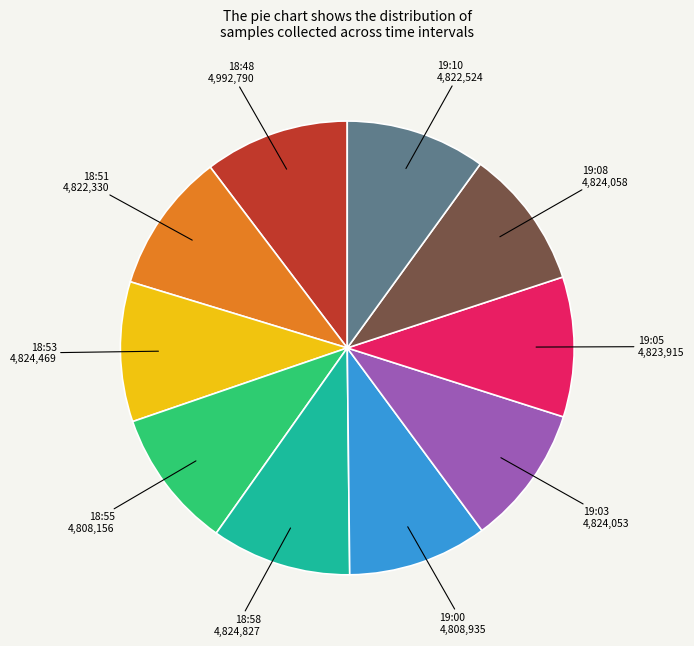

Is 19:10 the majority of the pie?

No